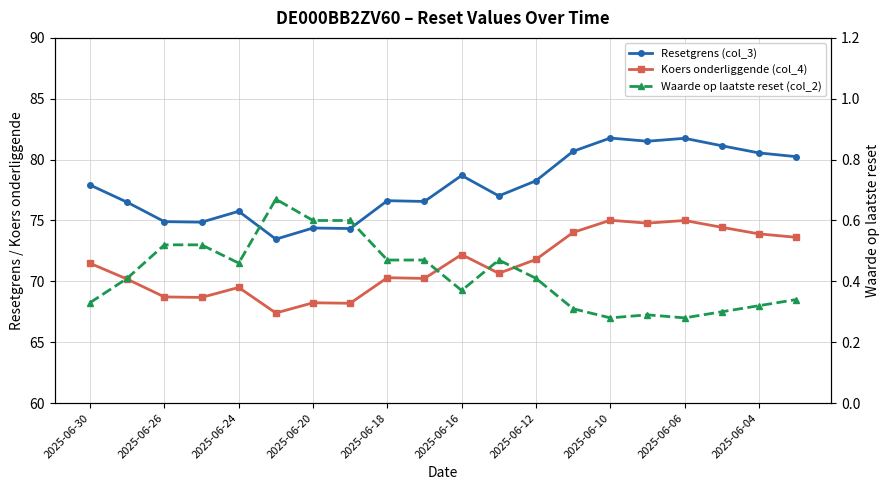

Read the Resetgrens (col_3) value at 2025-06-10.

81.8